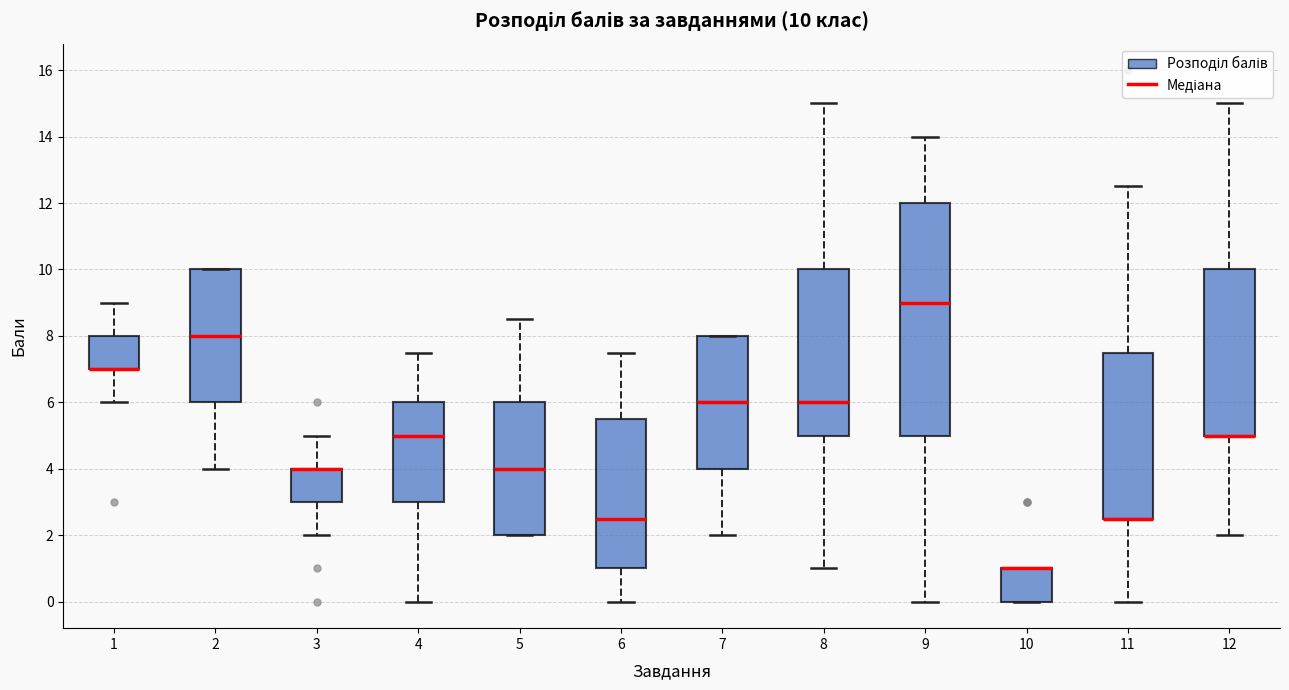

Comparing the boxes themselves (not the whiskers), which one is the tallest?

9